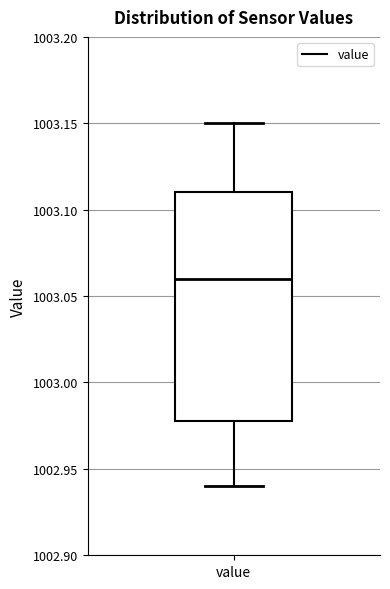

Read this box plot against the y-axis: the position of the median line, the range covered by the box, and the ends of both whiskers. The values are not printed on the chart, so give them approximately, as read against the axis.

median 1003.06, box 1002.98 to 1003.11, whiskers 1002.94 to 1003.15